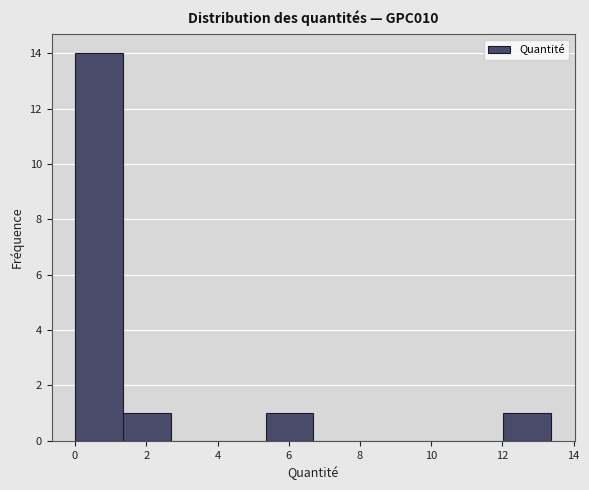

Reading left to right, transcribe this chart: for each bar, give the range it covers on the x-axis and its height. Neither the bar edges nor the heights are printed on the chart, so give them approximately, as read against the axes.

0.0 to 1.4: 14
1.4 to 2.6: 1
2.6 to 4.0: 0
4.0 to 5.4: 0
5.4 to 6.6: 1
6.6 to 8.0: 0
8.0 to 9.4: 0
9.4 to 10.6: 0
10.6 to 12.0: 0
12.0 to 13.4: 1